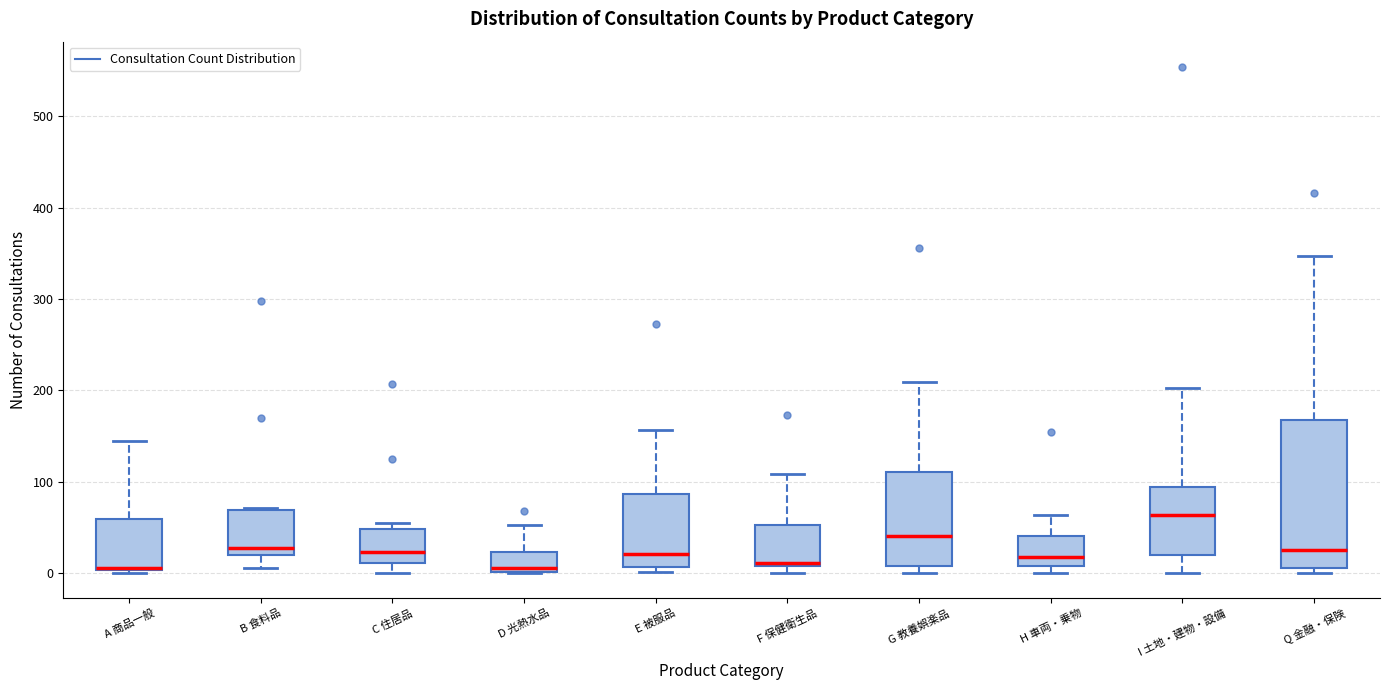

Where is the upper edge of the box for F 保健衛生品 on the y-axis? The values are not printed on the chart, so give them approximately, as read against the axis.

50